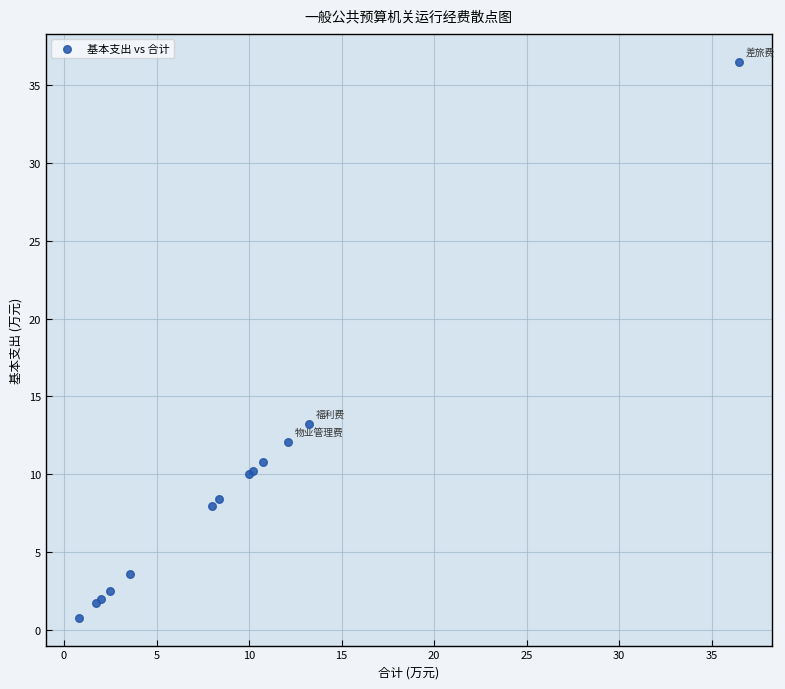

What Y value in the scatter plot is closest to 18?

13.2